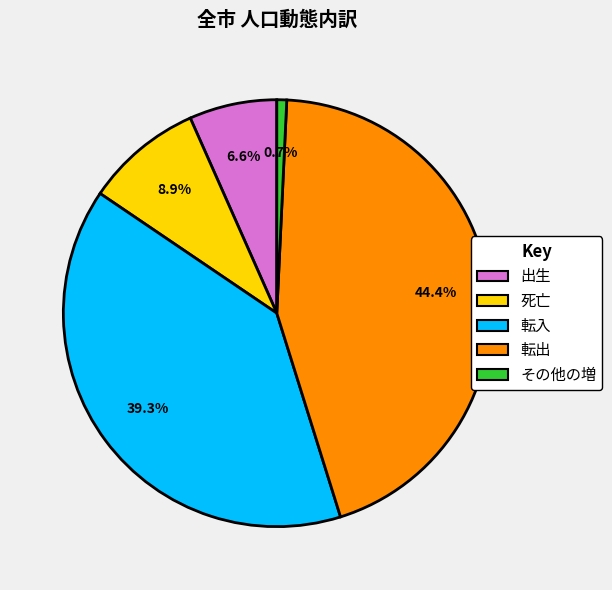

Count the number of slices in the pie.

5